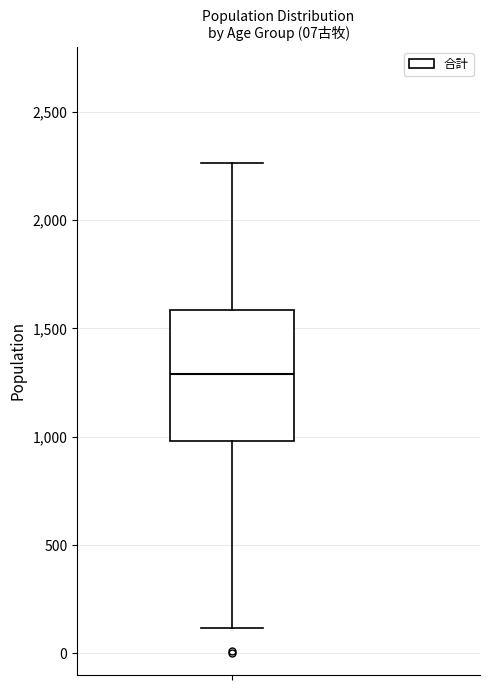

Where does the lower whisker of the box end on the y-axis? The values are not printed on the chart, so give them approximately, as read against the axis.

100